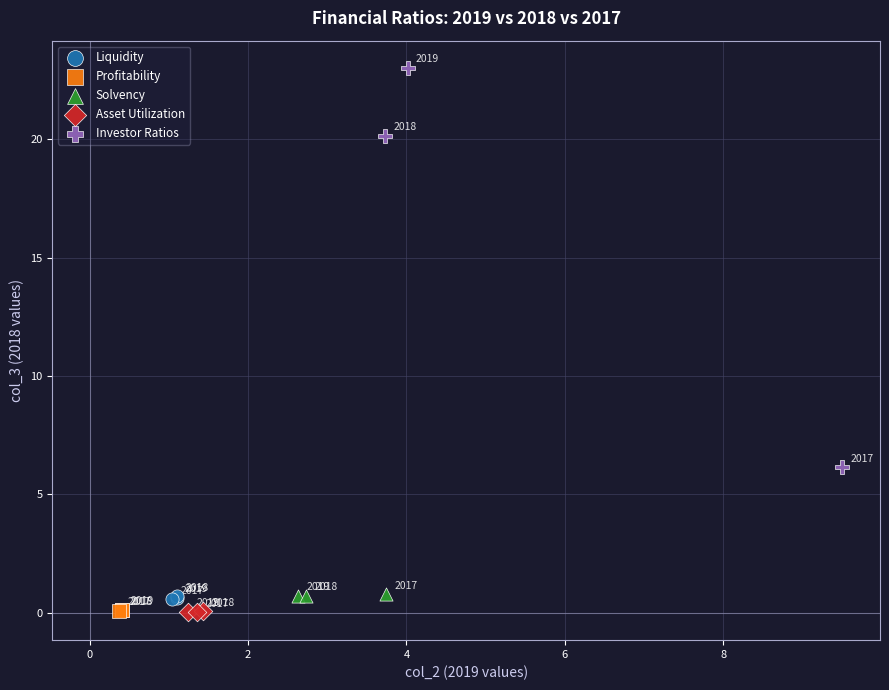

Which series contains the highest Y value?

Investor Ratios